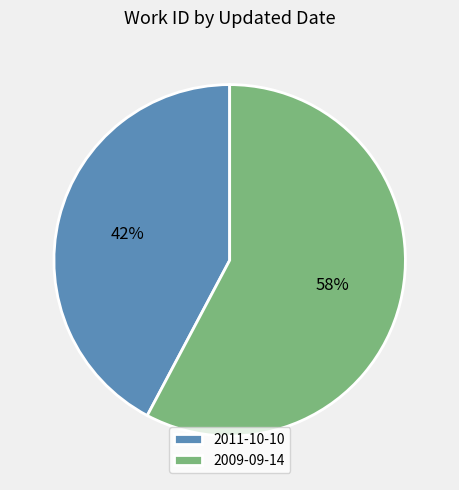

To the nearest percent, what is the difference between the 2011-10-10 and 2009-09-14 slice percentages?

16%